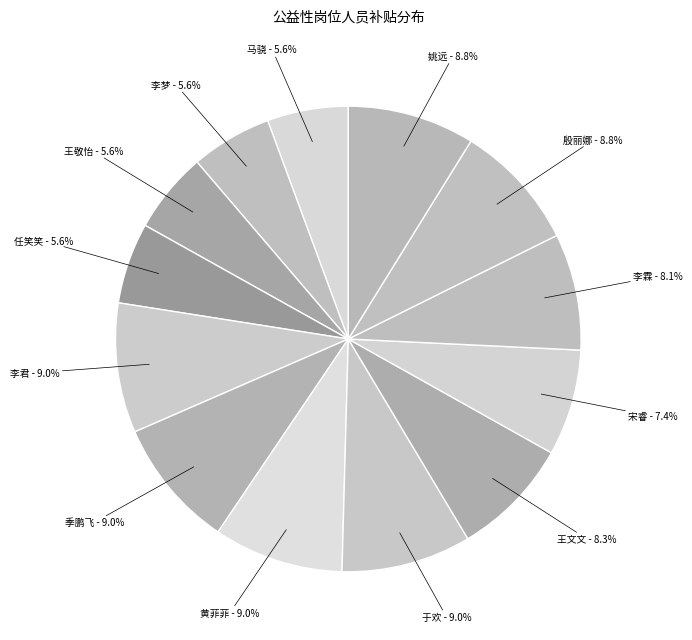

To the nearest percent, what is the difference between the largest and smallest slice percentages?

3%